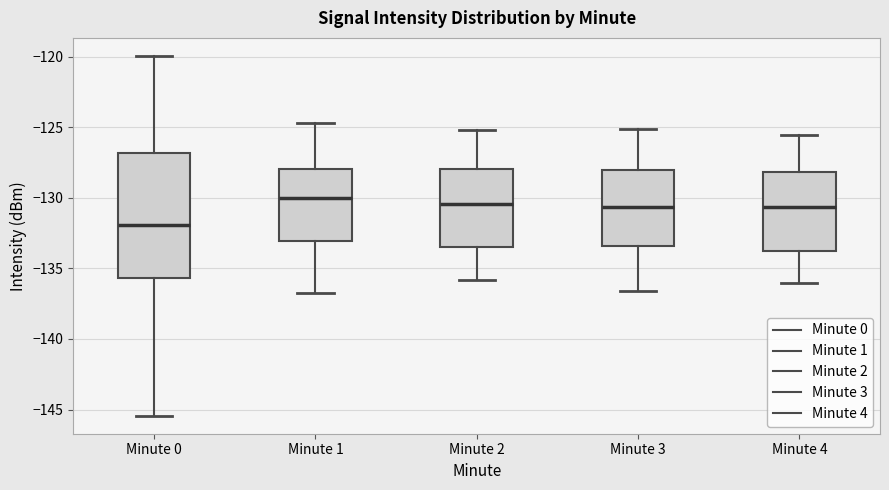

Reading left to right, read every box against the y-axis: the position of its median line, the range the box covers, and the ends of its whiskers. The values are not printed on the chart, so give them approximately, as read against the axis.

Minute 0: median -132.0, box -135.5 to -127.0, whiskers -145.5 to -120.0
Minute 1: median -130.0, box -133.0 to -128.0, whiskers -136.5 to -124.5
Minute 2: median -130.5, box -133.5 to -128.0, whiskers -136.0 to -125.0
Minute 3: median -130.5, box -133.5 to -128.0, whiskers -136.5 to -125.0
Minute 4: median -130.5, box -133.5 to -128.0, whiskers -136.0 to -125.5